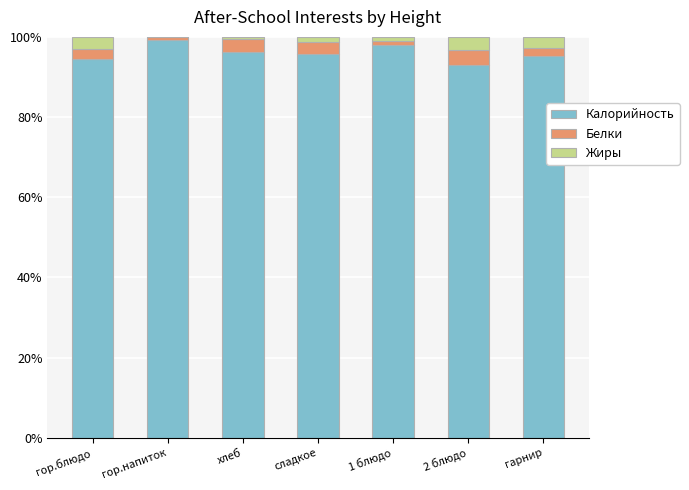

What is the maximum value for Калорийность?

99.2